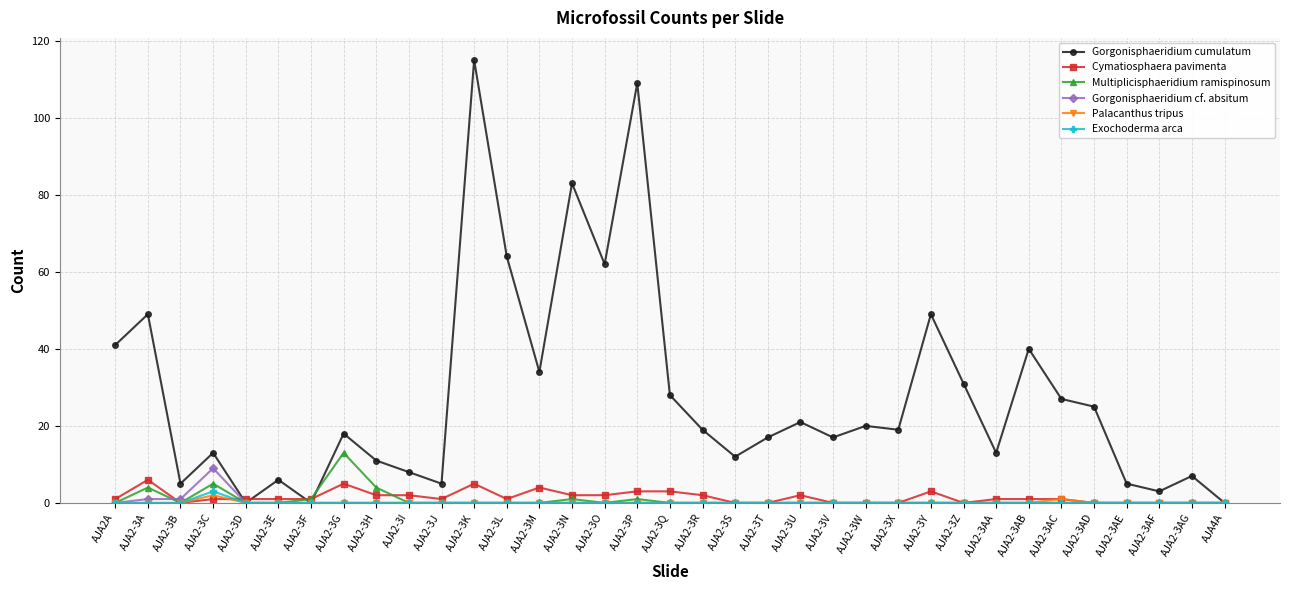

Reading left to right, extract all data points from this chart.

Gorgonisphaeridium cumulatum: AJA2A=41	AJA2-3A=49	AJA2-3B=5	AJA2-3C=13	AJA2-3D=0	AJA2-3E=6	AJA2-3F=0	AJA2-3G=18	AJA2-3H=11	AJA2-3I=8	AJA2-3J=5	AJA2-3K=115	AJA2-3L=64	AJA2-3M=34	AJA2-3N=83	AJA2-3O=62	AJA2-3P=109	AJA2-3Q=28	AJA2-3R=19	AJA2-3S=12	AJA2-3T=17	AJA2-3U=21	AJA2-3V=17	AJA2-3W=20	AJA2-3X=19	AJA2-3Y=49	AJA2-3Z=31	AJA2-3AA=13	AJA2-3AB=40	AJA2-3AC=27	AJA2-3AD=25	AJA2-3AE=5	AJA2-3AF=3	AJA2-3AG=7	AJA4A=0
Cymatiosphaera pavimenta: AJA2A=1	AJA2-3A=6	AJA2-3B=0	AJA2-3C=1	AJA2-3D=1	AJA2-3E=1	AJA2-3F=1	AJA2-3G=5	AJA2-3H=2	AJA2-3I=2	AJA2-3J=1	AJA2-3K=5	AJA2-3L=1	AJA2-3M=4	AJA2-3N=2	AJA2-3O=2	AJA2-3P=3	AJA2-3Q=3	AJA2-3R=2	AJA2-3S=0	AJA2-3T=0	AJA2-3U=2	AJA2-3V=0	AJA2-3W=0	AJA2-3X=0	AJA2-3Y=3	AJA2-3Z=0	AJA2-3AA=1	AJA2-3AB=1	AJA2-3AC=1	AJA2-3AD=0	AJA2-3AE=0	AJA2-3AF=0	AJA2-3AG=0	AJA4A=0
Multiplicisphaeridium ramispinosum: AJA2A=0	AJA2-3A=4	AJA2-3B=0	AJA2-3C=5	AJA2-3D=0	AJA2-3E=0	AJA2-3F=1	AJA2-3G=13	AJA2-3H=4	AJA2-3I=0	AJA2-3J=0	AJA2-3K=0	AJA2-3L=0	AJA2-3M=0	AJA2-3N=1	AJA2-3O=0	AJA2-3P=1	AJA2-3Q=0	AJA2-3R=0	AJA2-3S=0	AJA2-3T=0	AJA2-3U=0	AJA2-3V=0	AJA2-3W=0	AJA2-3X=0	AJA2-3Y=0	AJA2-3Z=0	AJA2-3AA=0	AJA2-3AB=0	AJA2-3AC=0	AJA2-3AD=0	AJA2-3AE=0	AJA2-3AF=0	AJA2-3AG=0	AJA4A=0
Gorgonisphaeridium cf. absitum: AJA2A=0	AJA2-3A=1	AJA2-3B=1	AJA2-3C=9	AJA2-3D=0	AJA2-3E=0	AJA2-3F=0	AJA2-3G=0	AJA2-3H=0	AJA2-3I=0	AJA2-3J=0	AJA2-3K=0	AJA2-3L=0	AJA2-3M=0	AJA2-3N=0	AJA2-3O=0	AJA2-3P=0	AJA2-3Q=0	AJA2-3R=0	AJA2-3S=0	AJA2-3T=0	AJA2-3U=0	AJA2-3V=0	AJA2-3W=0	AJA2-3X=0	AJA2-3Y=0	AJA2-3Z=0	AJA2-3AA=0	AJA2-3AB=0	AJA2-3AC=0	AJA2-3AD=0	AJA2-3AE=0	AJA2-3AF=0	AJA2-3AG=0	AJA4A=0
Palacanthus tripus: AJA2A=0	AJA2-3A=0	AJA2-3B=0	AJA2-3C=2	AJA2-3D=0	AJA2-3E=0	AJA2-3F=0	AJA2-3G=0	AJA2-3H=0	AJA2-3I=0	AJA2-3J=0	AJA2-3K=0	AJA2-3L=0	AJA2-3M=0	AJA2-3N=0	AJA2-3O=0	AJA2-3P=0	AJA2-3Q=0	AJA2-3R=0	AJA2-3S=0	AJA2-3T=0	AJA2-3U=0	AJA2-3V=0	AJA2-3W=0	AJA2-3X=0	AJA2-3Y=0	AJA2-3Z=0	AJA2-3AA=0	AJA2-3AB=0	AJA2-3AC=1	AJA2-3AD=0	AJA2-3AE=0	AJA2-3AF=0	AJA2-3AG=0	AJA4A=0
Exochoderma arca: AJA2A=0	AJA2-3A=0	AJA2-3B=0	AJA2-3C=3	AJA2-3D=0	AJA2-3E=0	AJA2-3F=0	AJA2-3G=0	AJA2-3H=0	AJA2-3I=0	AJA2-3J=0	AJA2-3K=0	AJA2-3L=0	AJA2-3M=0	AJA2-3N=0	AJA2-3O=0	AJA2-3P=0	AJA2-3Q=0	AJA2-3R=0	AJA2-3S=0	AJA2-3T=0	AJA2-3U=0	AJA2-3V=0	AJA2-3W=0	AJA2-3X=0	AJA2-3Y=0	AJA2-3Z=0	AJA2-3AA=0	AJA2-3AB=0	AJA2-3AC=0	AJA2-3AD=0	AJA2-3AE=0	AJA2-3AF=0	AJA2-3AG=0	AJA4A=0